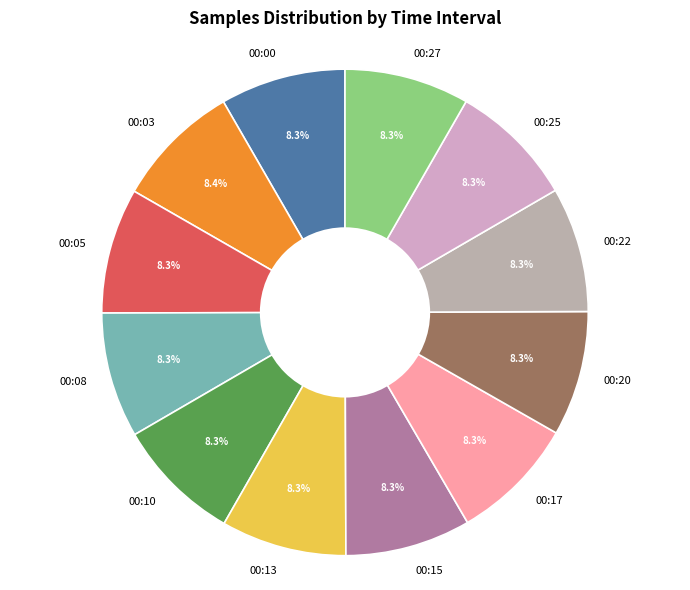

The 00:10 slice represents 1% of the pie. True or false?

False